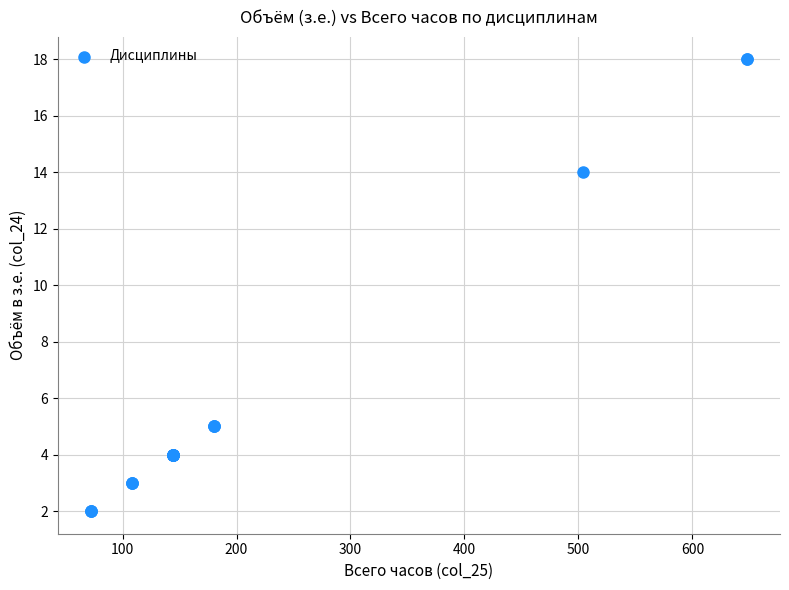

What Y value in the scatter plot is closest to 10?

14